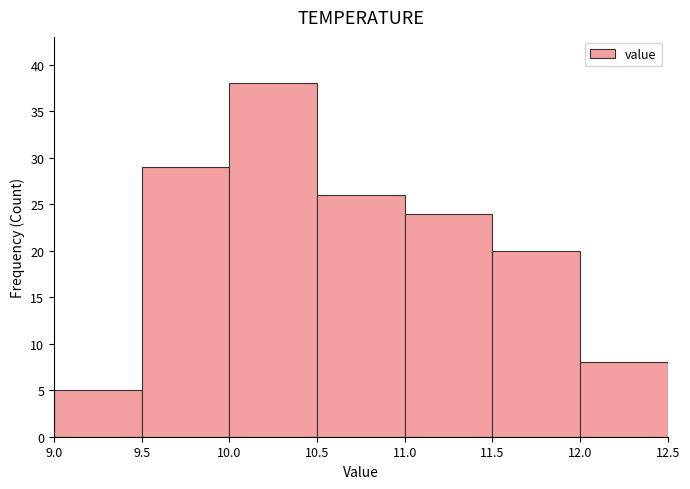

Which range on the x-axis has the tallest bar?

10.0 to 10.5